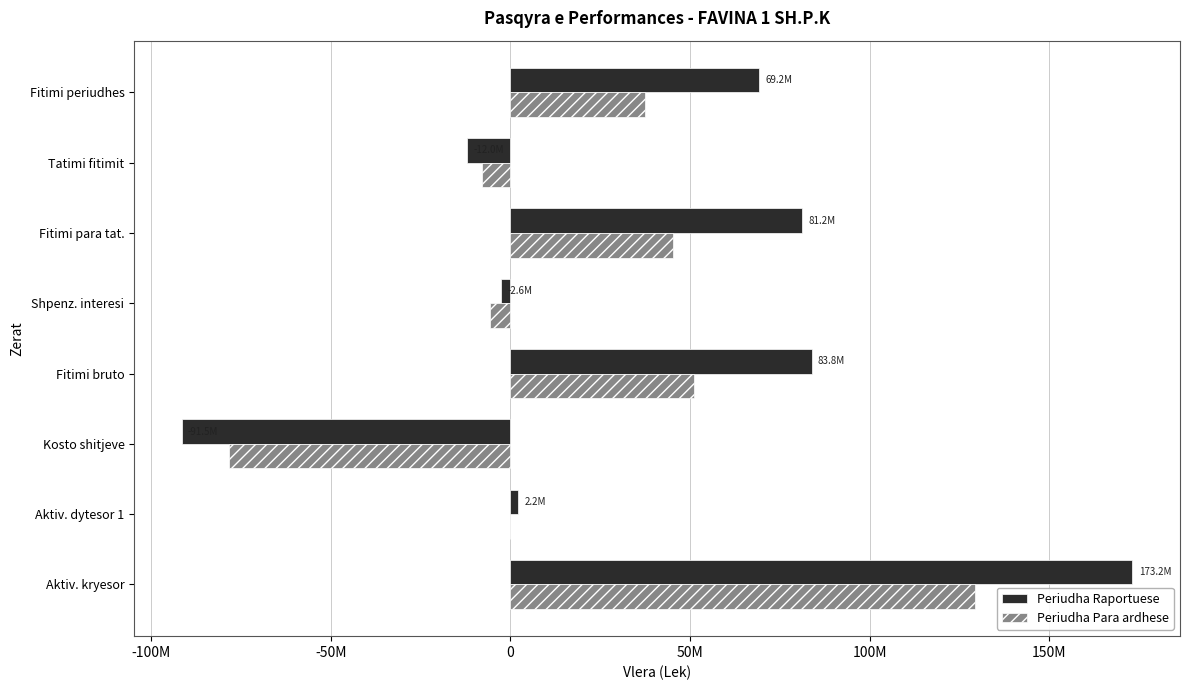

What are all the series names shown in the legend?

Periudha Raportuese, Periudha Para ardhese